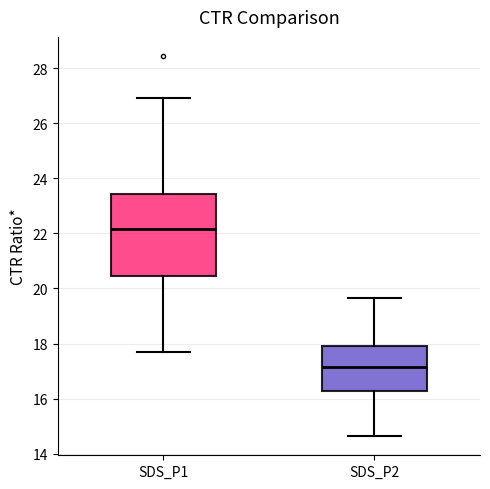

Reading left to right, transcribe this box plot: for each box, give where its median line is, the range the box spans, and where its two whiskers end, as read against the y-axis. The values are not printed on the chart, so give them approximately, as read against the axis.

SDS_P1: median 22.2, box 20.4 to 23.4, whiskers 17.8 to 27.0
SDS_P2: median 17.2, box 16.2 to 18.0, whiskers 14.6 to 19.6